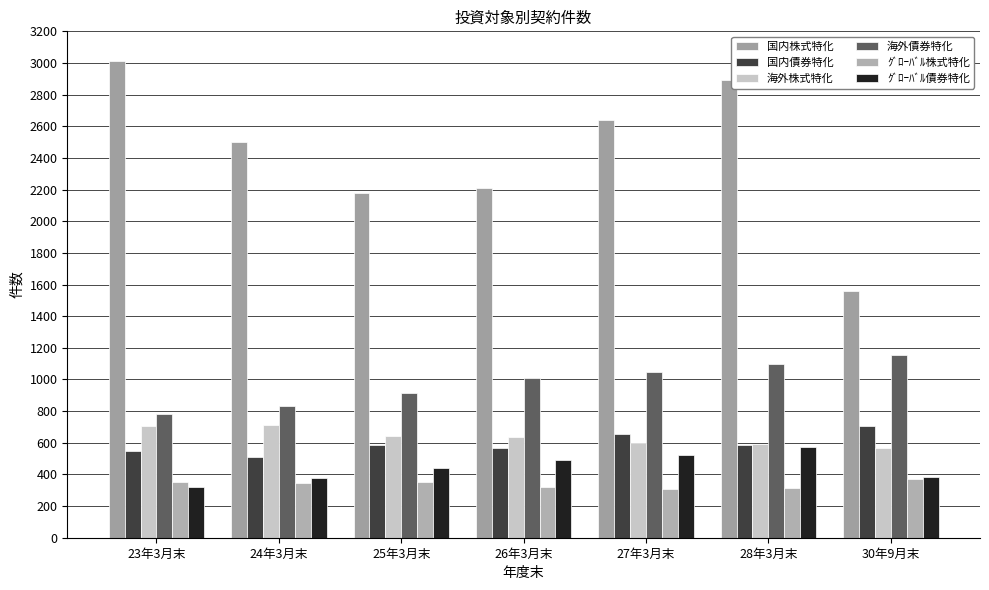

What are all the series names shown in the legend?

国内株式特化, 国内債券特化, 海外株式特化, 海外債券特化, ｸﾞﾛｰﾊﾞﾙ株式特化, ｸﾞﾛｰﾊﾞﾙ債券特化